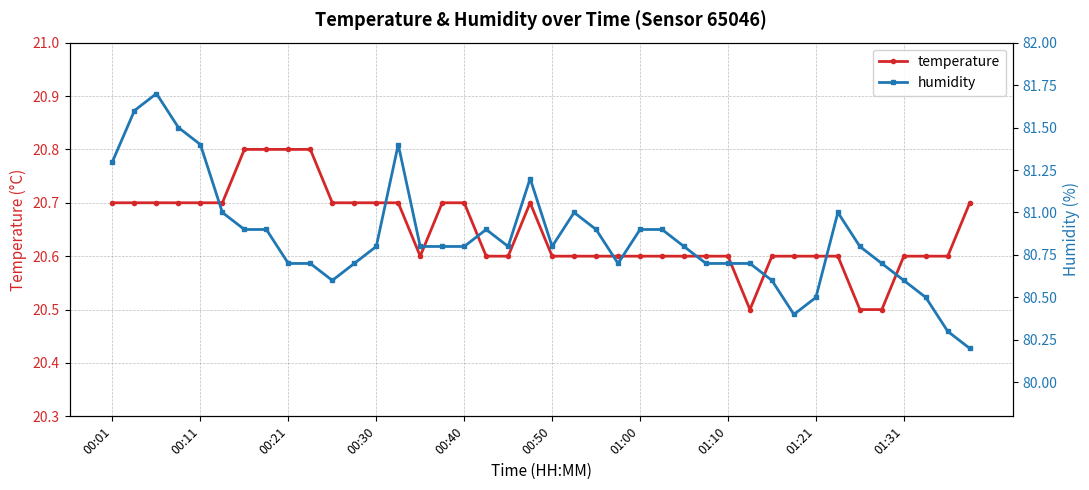

The humidity series shows 80.5 at 37. True or false?

True